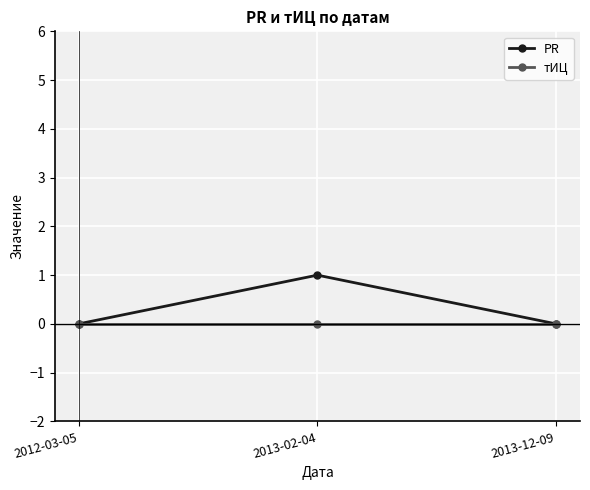

At which category is the sum across all series the highest?

2013-02-04